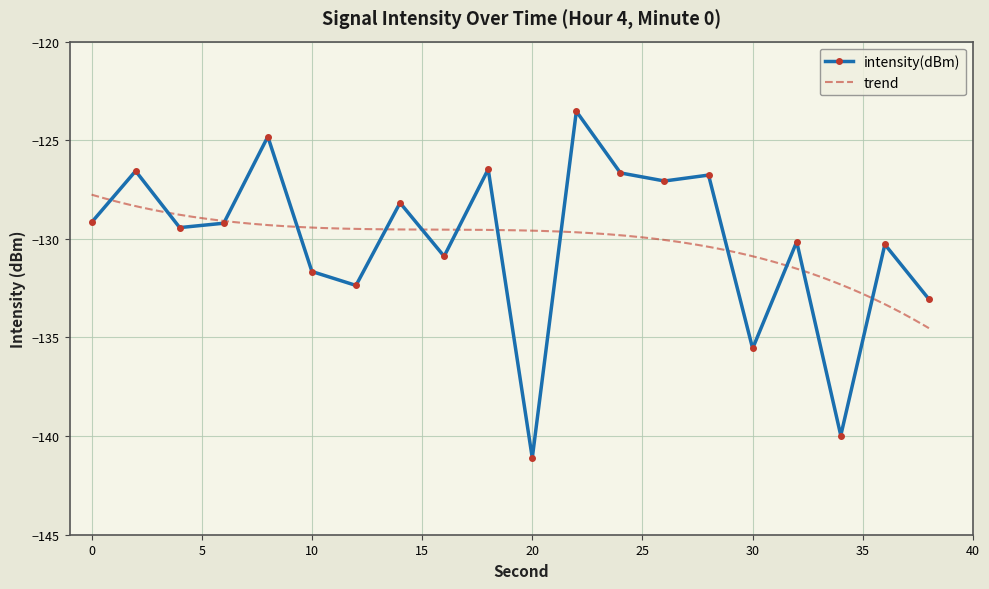

How many values exceed -129?

8